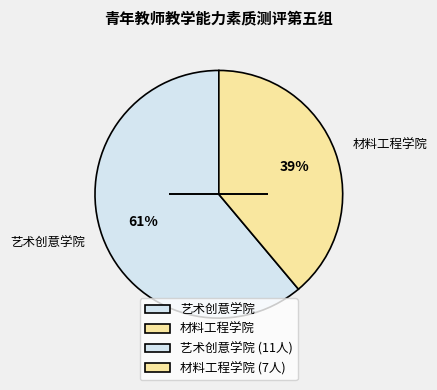

What is the smallest slice in the pie chart?

材料工程学院